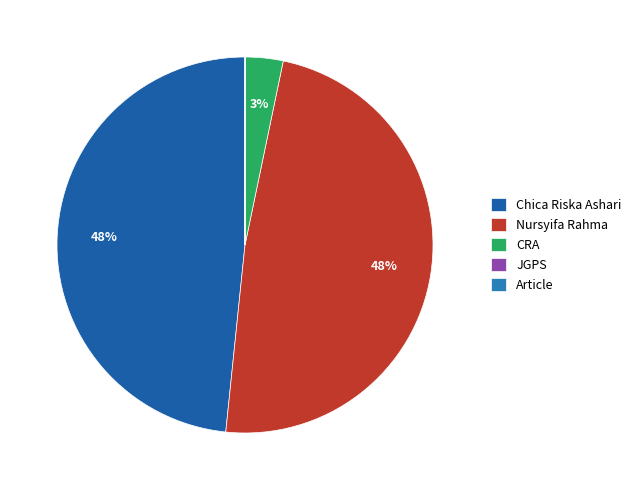

Combined, do CRA and Chica Riska Ashari account for over 50%?

Yes